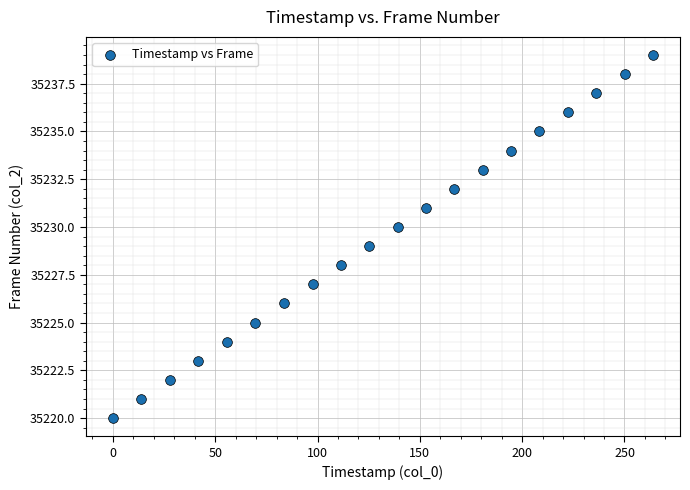

What is the range of Y values (max minus min)?

19